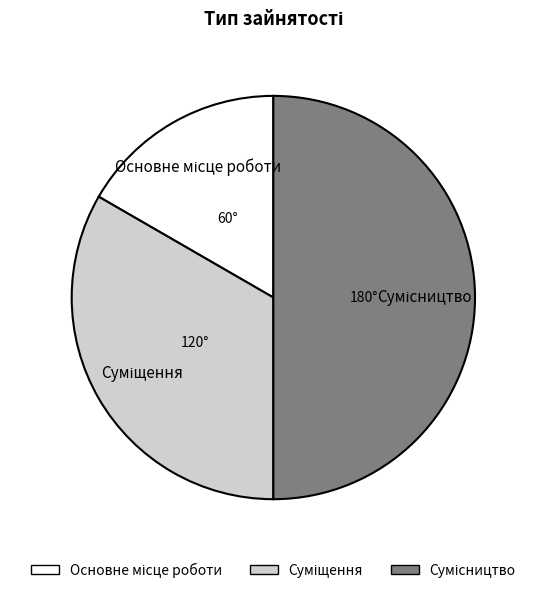

To the nearest percent, what is the difference between the largest and smallest slice percentages?

33%